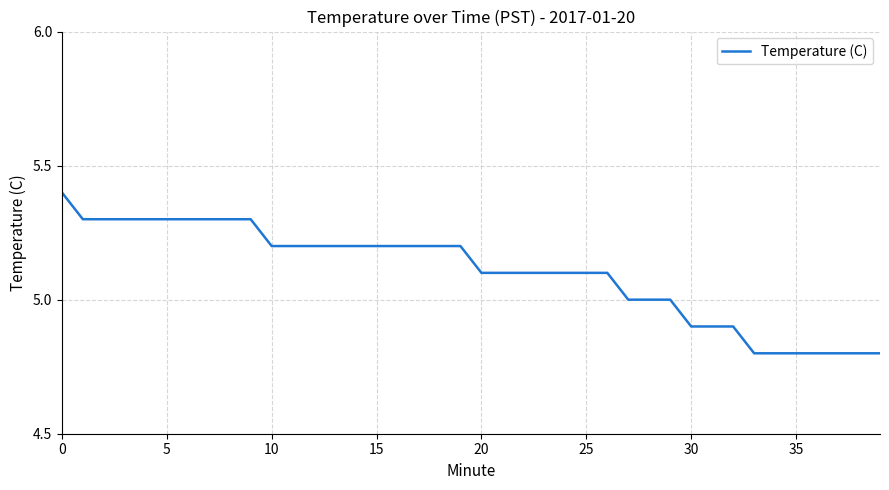

What is the minimum value shown in the chart?

4.8